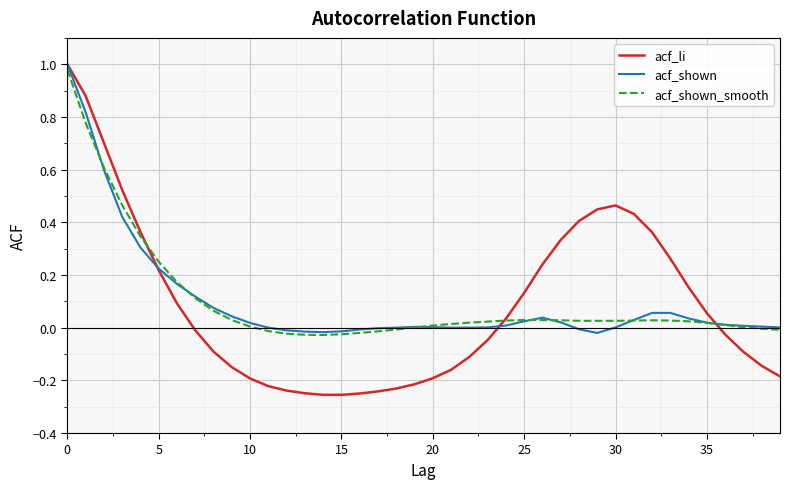

Does the chart have visible grid lines?

Yes